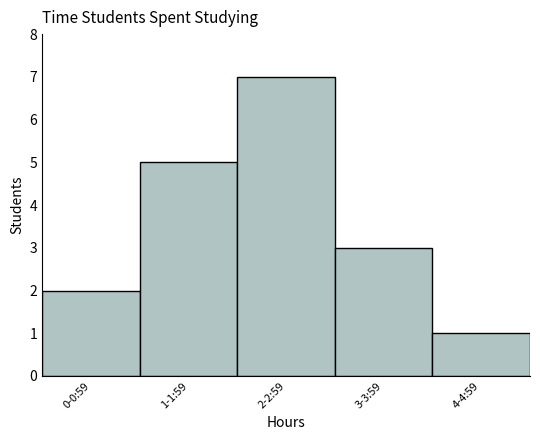

Reading left to right, transcribe all the data shown in this chart.

2	5	7	3	1